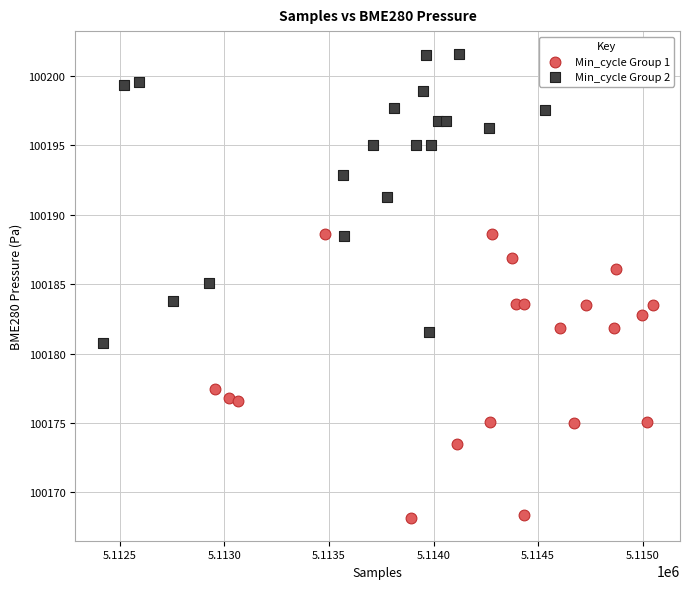

What are all the series names shown in the legend?

Min_cycle Group 1, Min_cycle Group 2